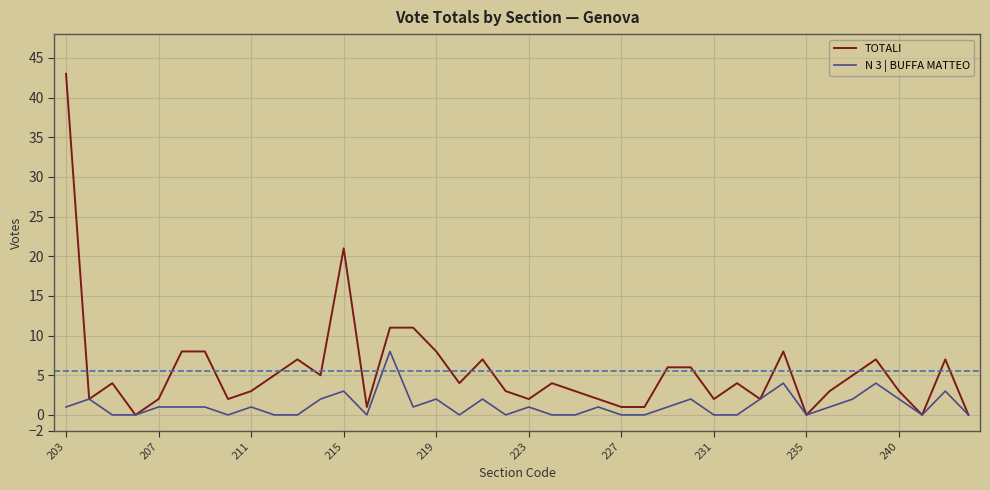

List the series in order of their peak value, highest first.

TOTALI, N 3 | BUFFA MATTEO